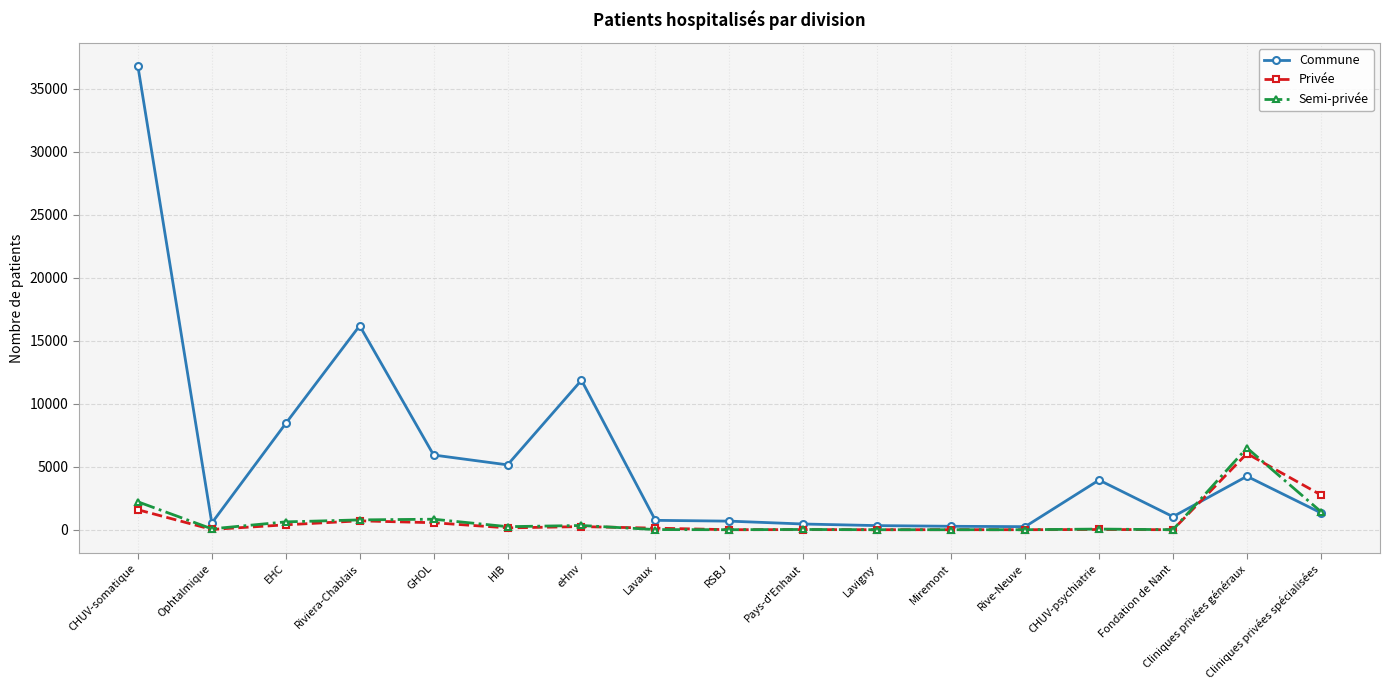

Which category has the highest value in the Semi-privée series?

Cliniques privées généraux